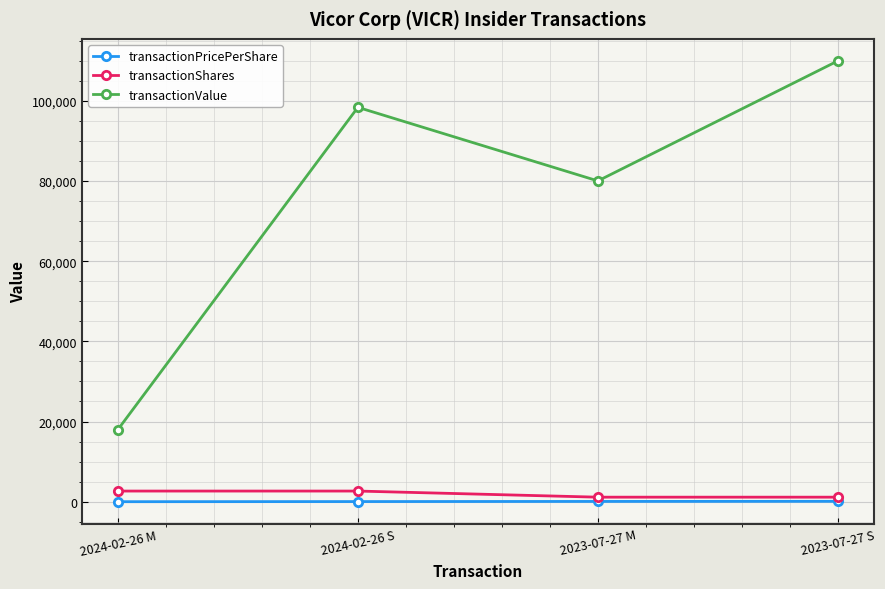

True or false: transactionShares and transactionPricePerShare cross at least once.

False